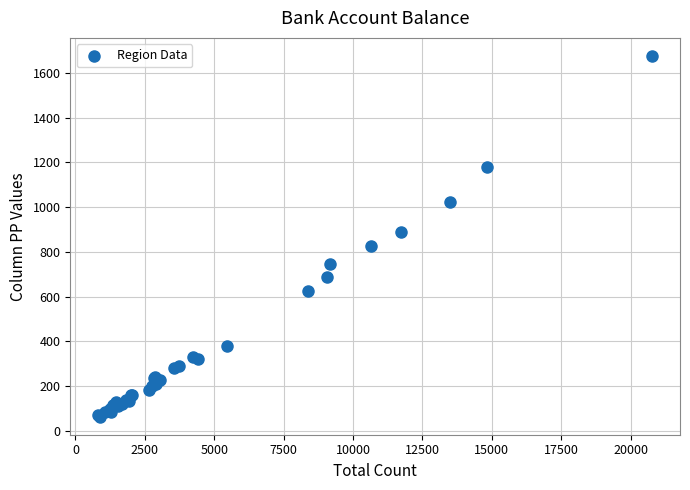

What Y value in the scatter plot is closest to 869?

887